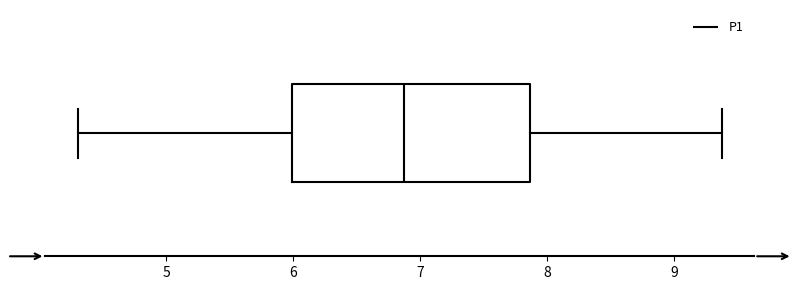

Transcribe this box plot: give where the median line is, the range the box spans, and where the two whiskers end, as read against the x-axis. The values are not printed on the chart, so give them approximately, as read against the axis.

median 6.9, box 6.0 to 7.9, whiskers 4.3 to 9.4